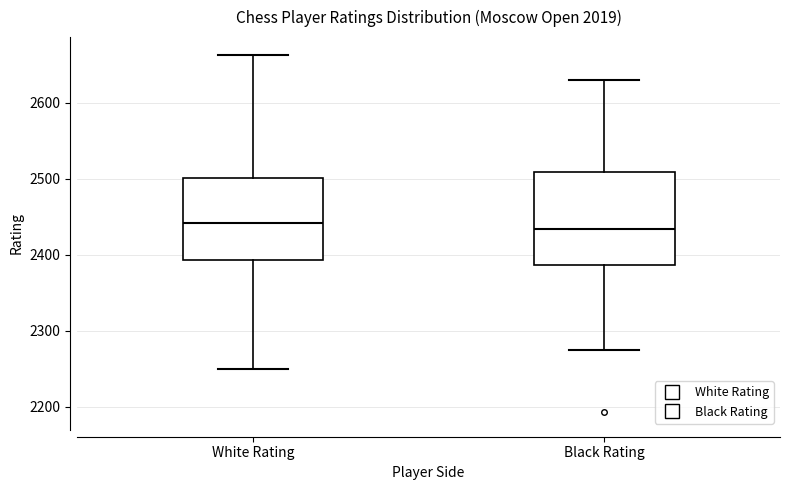

Reading left to right, read every box against the y-axis: the position of its median line, the range the box covers, and the ends of its whiskers. The values are not printed on the chart, so give them approximately, as read against the axis.

White Rating: median 2440, box 2390 to 2500, whiskers 2250 to 2660
Black Rating: median 2430, box 2390 to 2510, whiskers 2280 to 2630